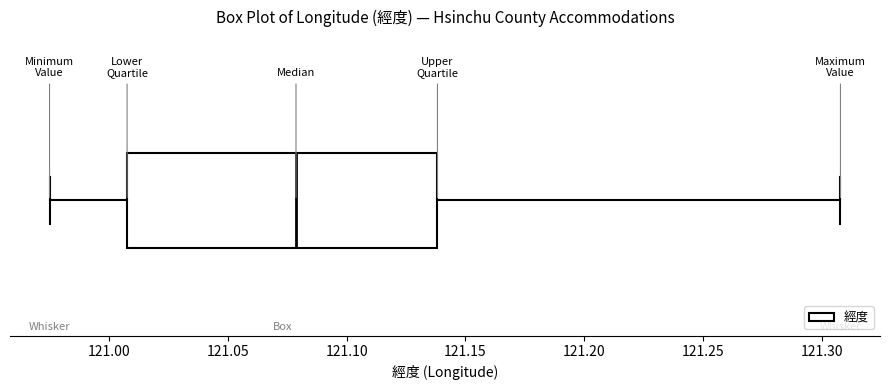

Transcribe this box plot: give where the median line is, the range the box spans, and where the two whiskers end, as read against the x-axis. The values are not printed on the chart, so give them approximately, as read against the axis.

median 121.080, box 121.005 to 121.140, whiskers 120.975 to 121.310